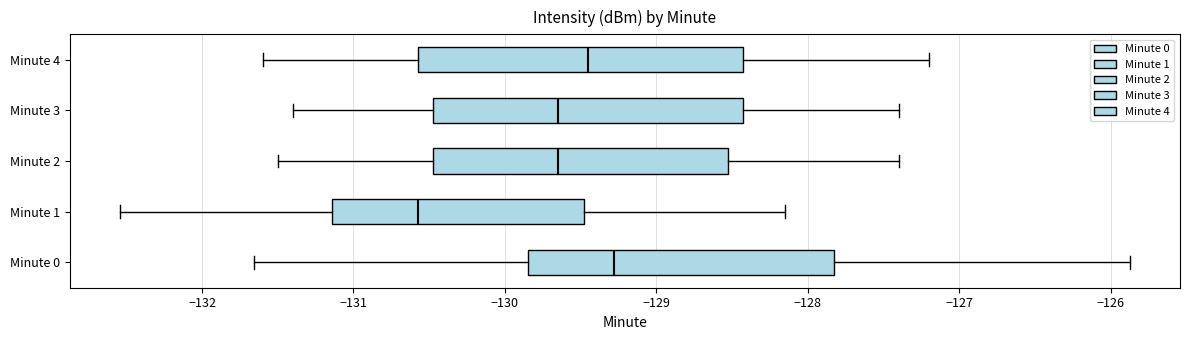

Reading bottom to top, transcribe this box plot: for each box, give where its median line is, the range the box spans, and where its two whiskers end, as read against the x-axis. The values are not printed on the chart, so give them approximately, as read against the axis.

Minute 0: median -129.3, box -129.8 to -127.8, whiskers -131.7 to -125.9
Minute 1: median -130.6, box -131.1 to -129.5, whiskers -132.5 to -128.2
Minute 2: median -129.6, box -130.5 to -128.5, whiskers -131.5 to -127.4
Minute 3: median -129.6, box -130.5 to -128.4, whiskers -131.4 to -127.4
Minute 4: median -129.4, box -130.6 to -128.4, whiskers -131.6 to -127.2